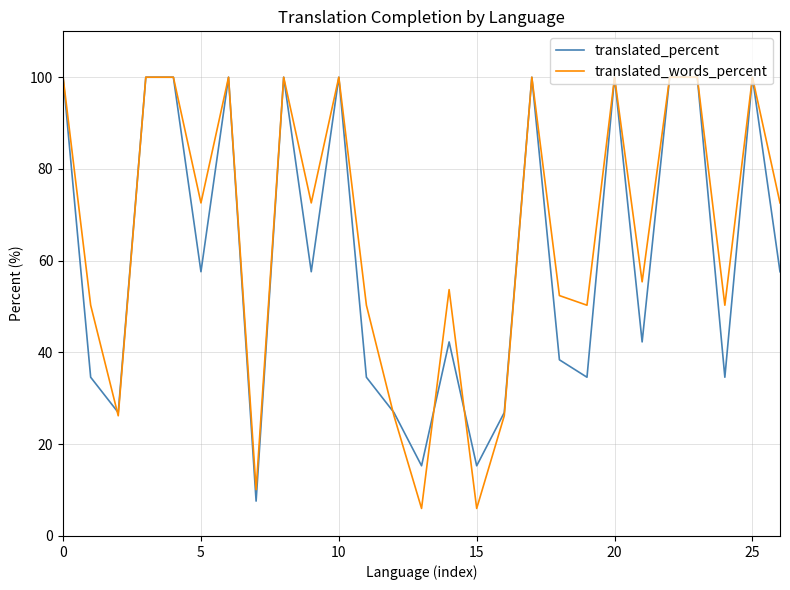

Rank the series by their average value, from lowest to highest.

translated_percent, translated_words_percent